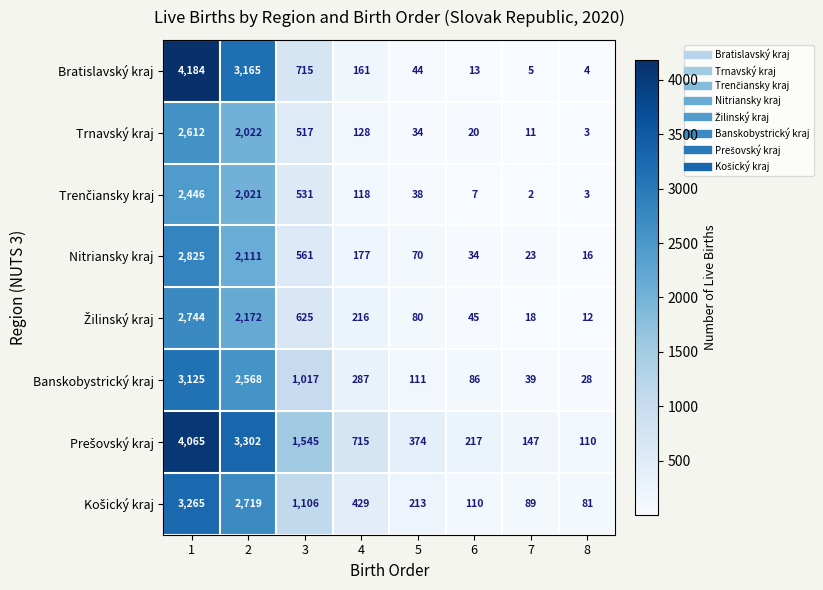

What is the minimum value shown in the chart?

2